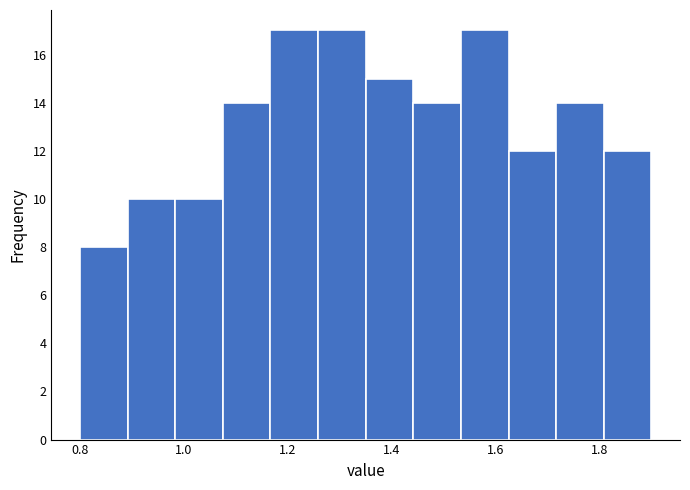

Reading left to right, list every bar in this chart as the range it spans on the x-axis followed by its height. Neither the bar edges nor the heights are printed on the chart, so give them approximately, as read against the axes.

0.80 to 0.90: 8
0.90 to 0.98: 10
0.98 to 1.08: 10
1.08 to 1.16: 14
1.16 to 1.26: 17
1.26 to 1.36: 17
1.36 to 1.44: 15
1.44 to 1.54: 14
1.54 to 1.62: 17
1.62 to 1.72: 12
1.72 to 1.80: 14
1.80 to 1.90: 12